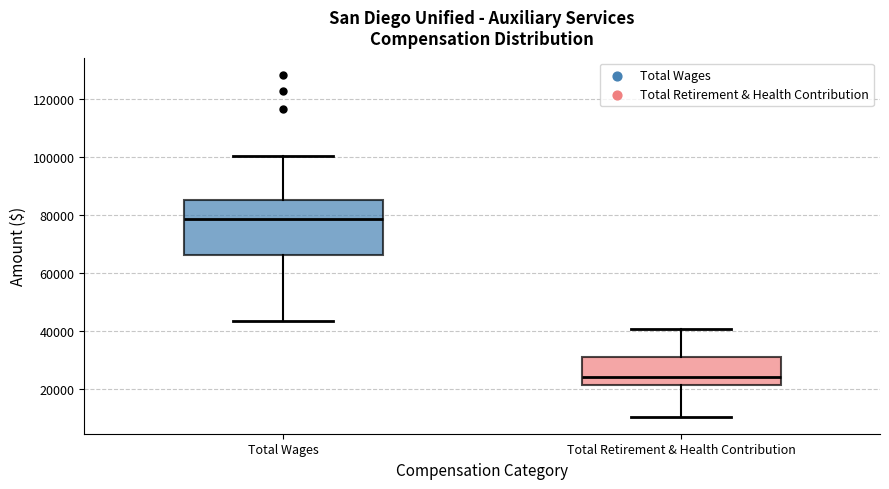

Reading left to right, transcribe this box plot: for each box, give where its median line is, the range the box spans, and where its two whiskers end, as read against the y-axis. The values are not printed on the chart, so give them approximately, as read against the axis.

Total Wages: median 78000, box 66000 to 86000, whiskers 44000 to 100000
Total Retirement & Health Contribution: median 24000, box 22000 to 30000, whiskers 10000 to 40000